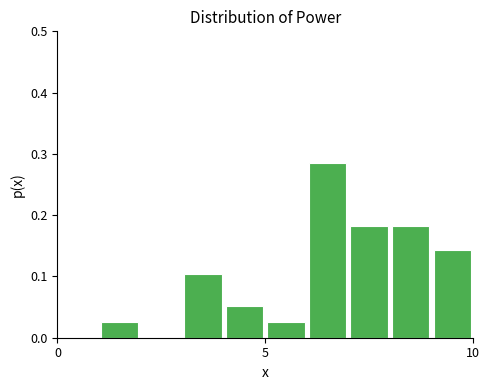

Read against the x-axis, roughly where is the centre of the tallest bar?

6.5